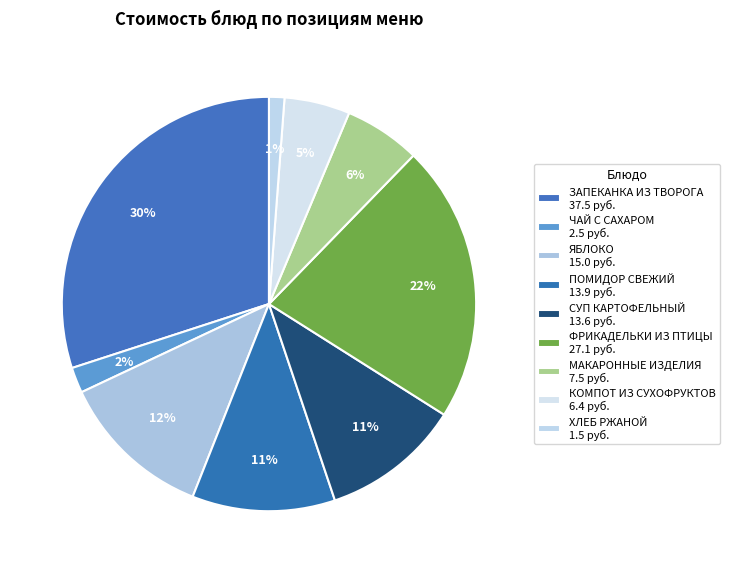

Count the number of slices in the pie.

9